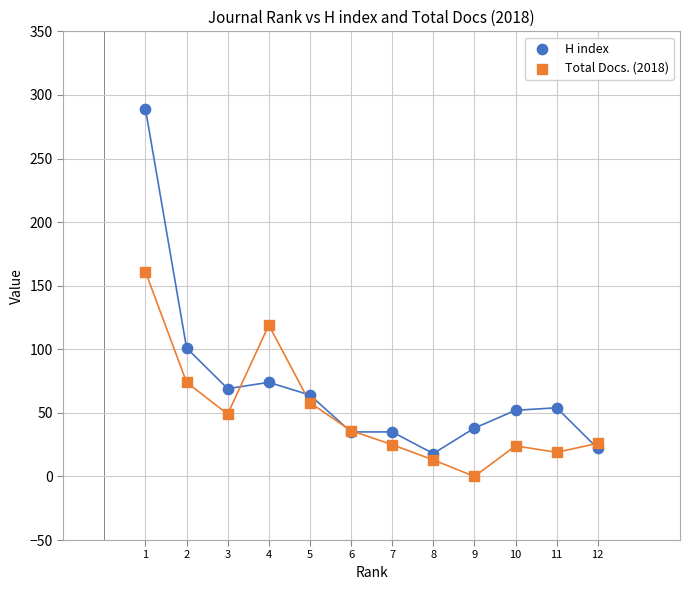

In the H index series, what Y value is closest to 153?

101